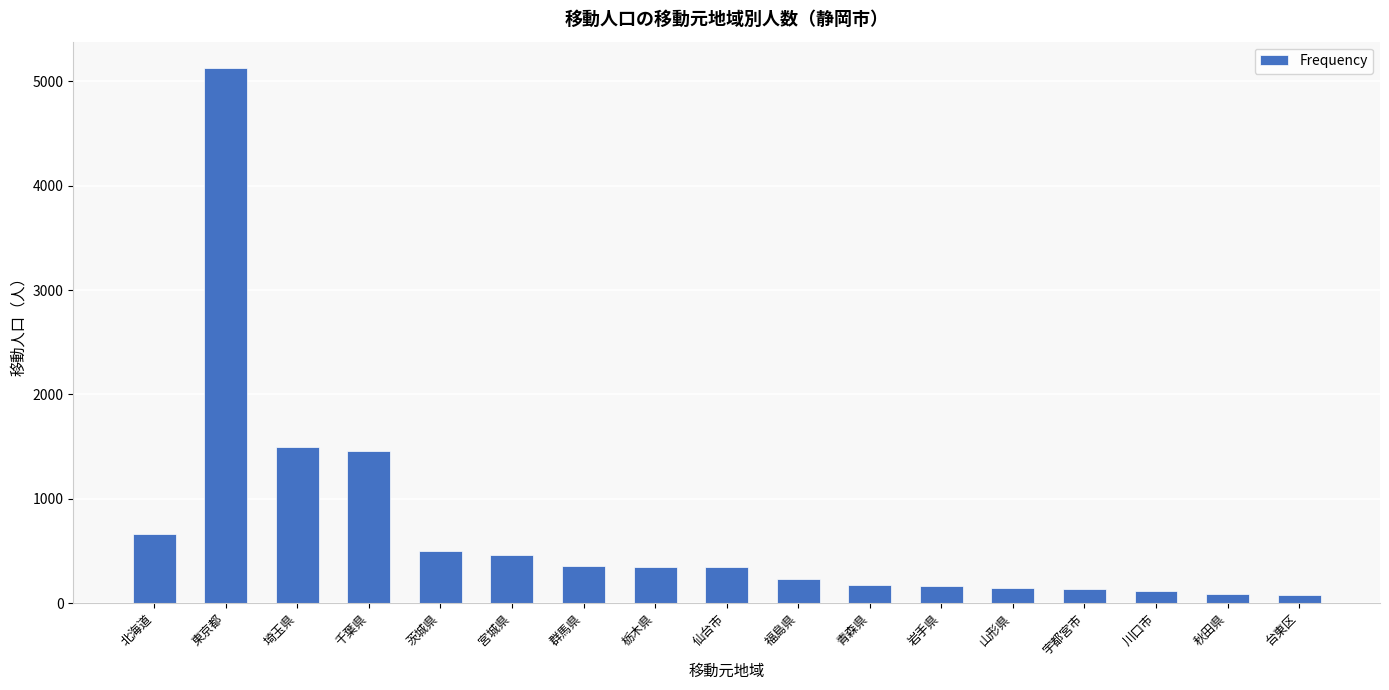

What is the label of the 13th bar from the left?

山形県